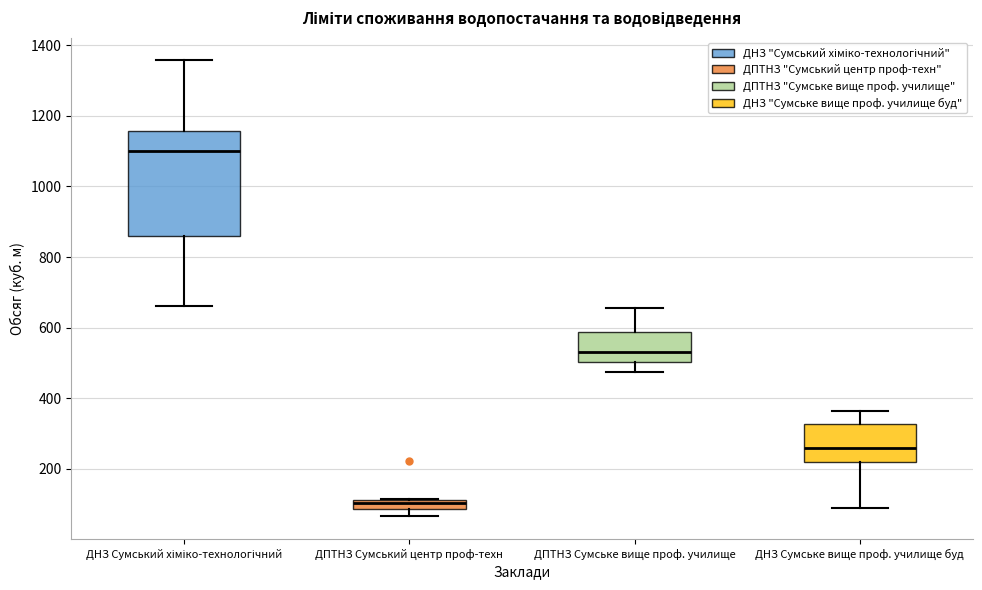

Where does the median line of the box for ДНЗ Сумський хіміко-технологічний sit on the y-axis? The values are not printed on the chart, so give them approximately, as read against the axis.

1100